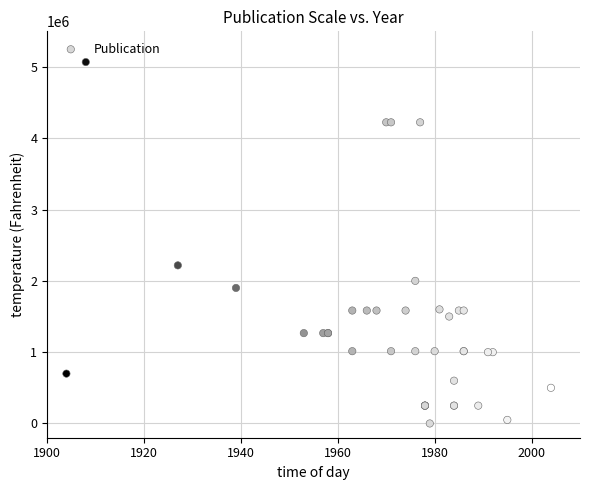

What Y value in the scatter plot is closest to 2534400?

2217600